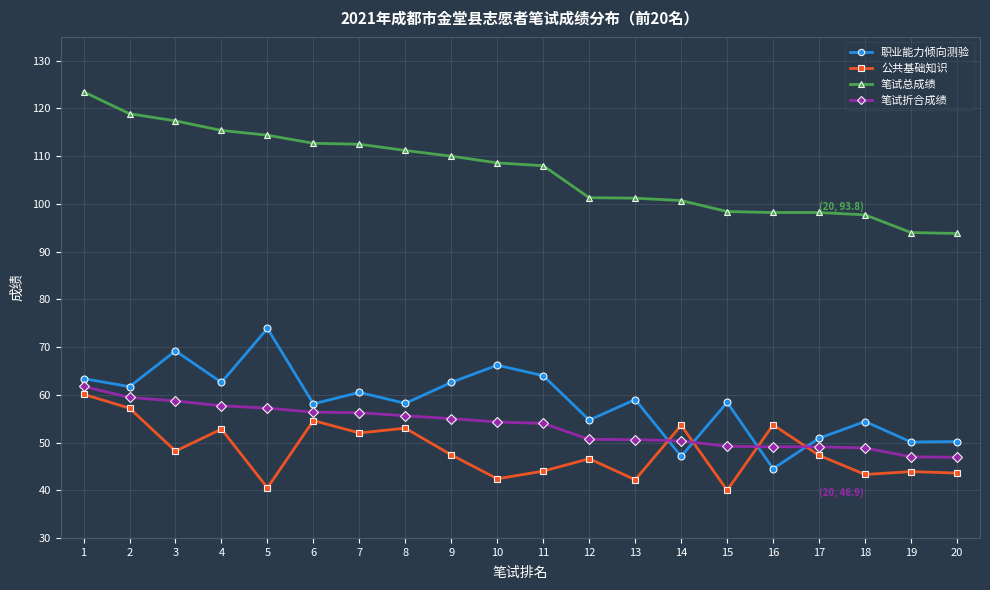

Between 3 and 11, which series saw the biggest shift?

笔试总成绩